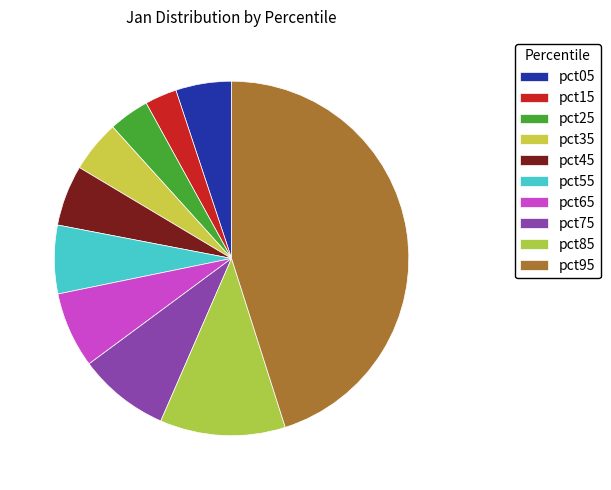

The pct05 slice represents 1% of the pie. True or false?

False